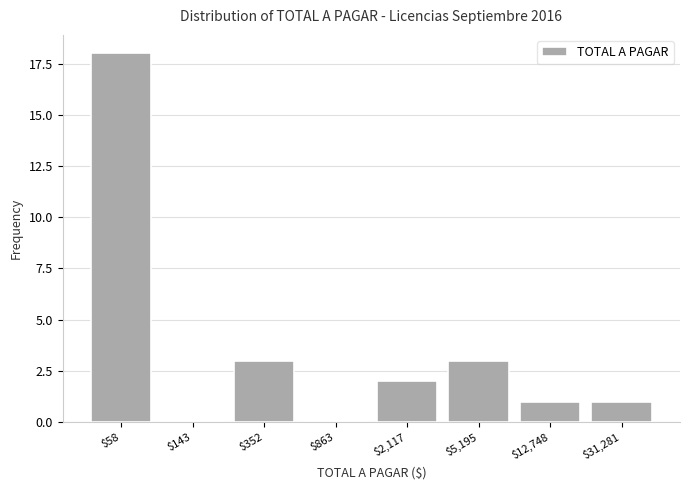

At which category does the chart reach its peak across all series?

$58